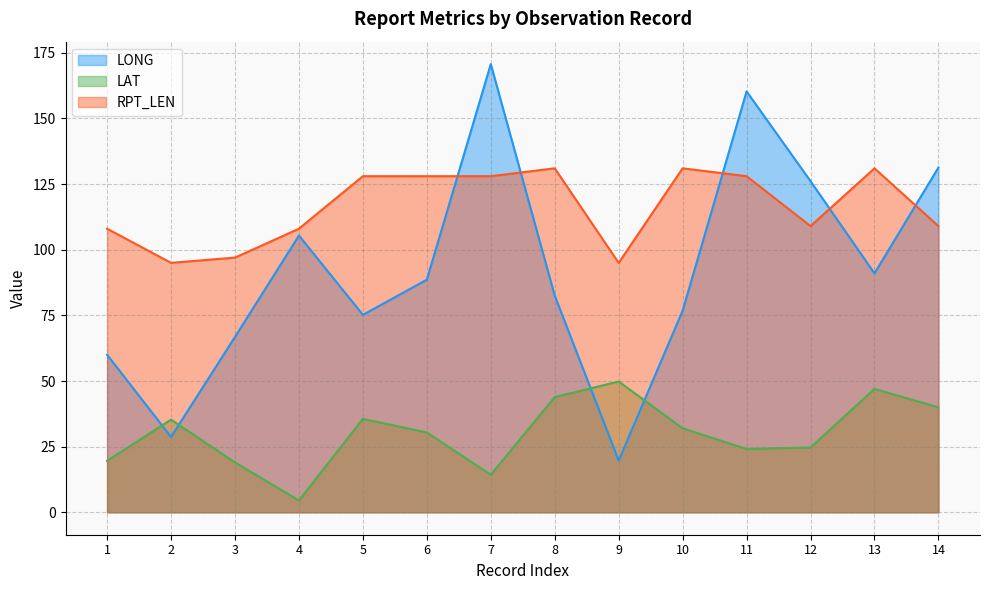

How many data points does each series have?

14